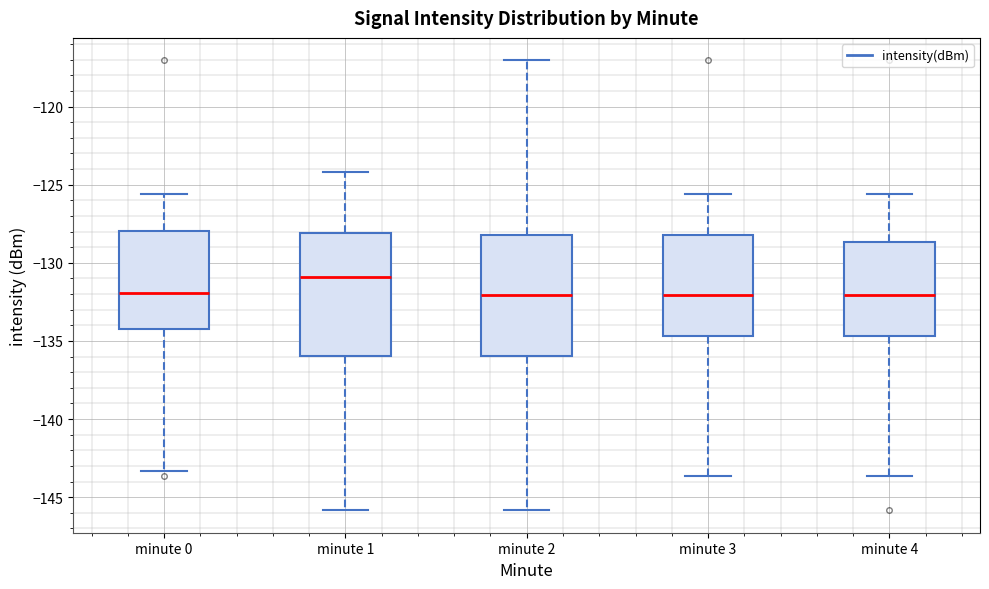

Reading left to right, transcribe this box plot: for each box, give where its median line is, the range the box spans, and where its two whiskers end, as read against the y-axis. The values are not printed on the chart, so give them approximately, as read against the axis.

minute 0: median -132.0, box -134.0 to -128.0, whiskers -143.5 to -125.5
minute 1: median -131.0, box -136.0 to -128.0, whiskers -146.0 to -124.0
minute 2: median -132.0, box -136.0 to -128.0, whiskers -146.0 to -117.0
minute 3: median -132.0, box -134.5 to -128.0, whiskers -143.5 to -125.5
minute 4: median -132.0, box -134.5 to -128.5, whiskers -143.5 to -125.5